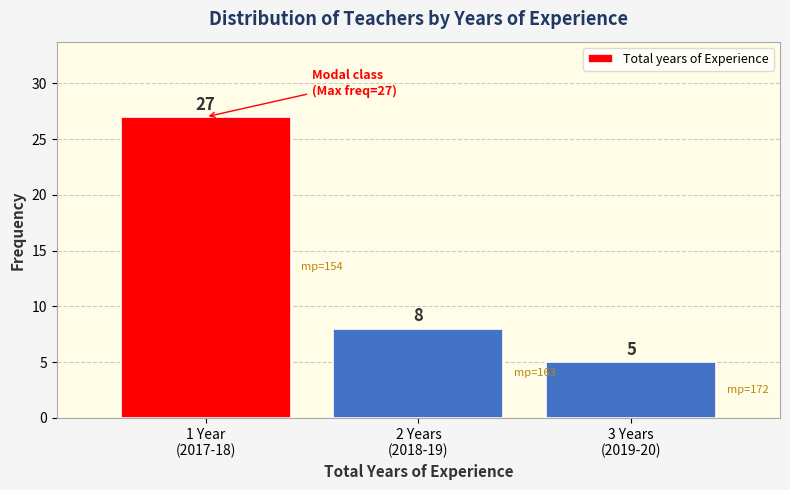

Reading left to right, transcribe all the data shown in this chart.

27	8	5